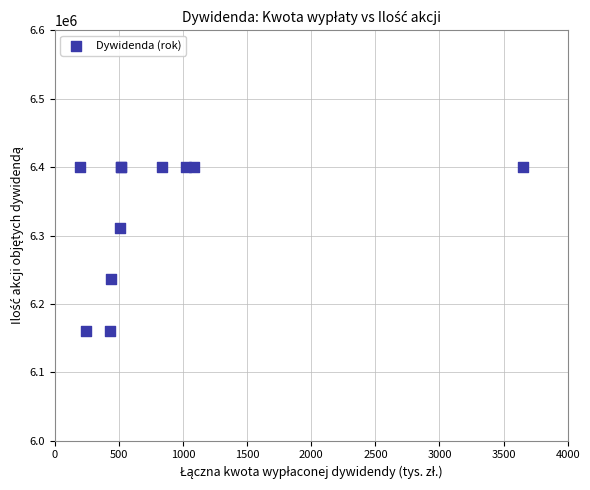

What Y value in the scatter plot is closest to 6280450?

6310900